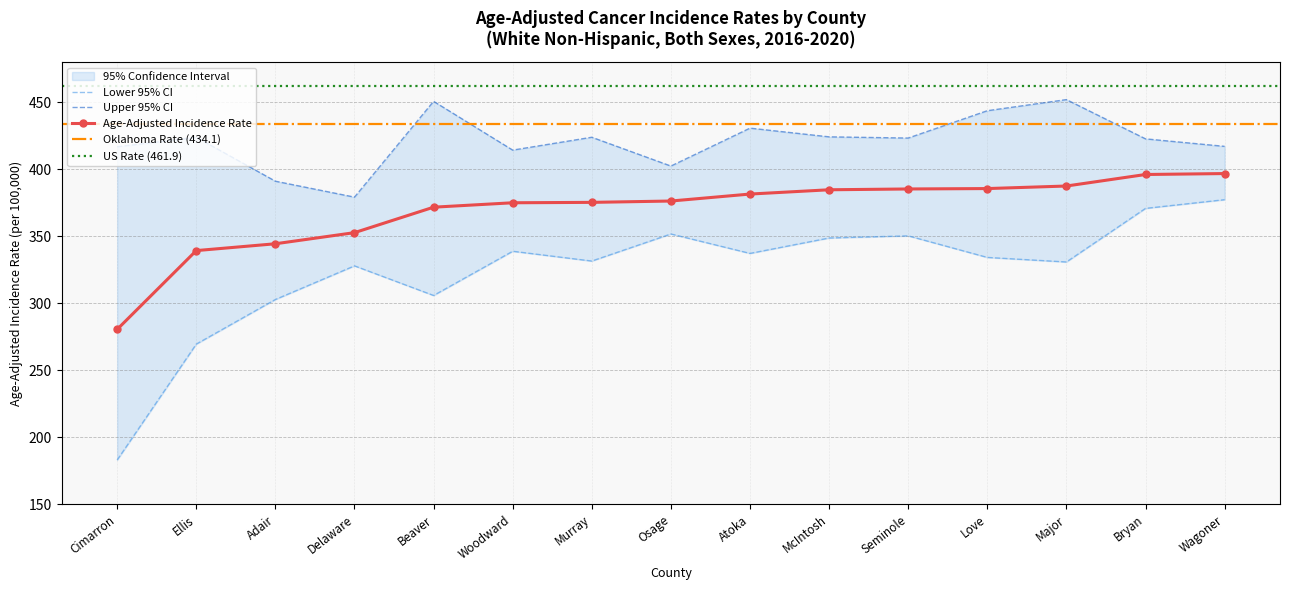

The value of Lower 95% CI at Woodward is 528.0. True or false?

False